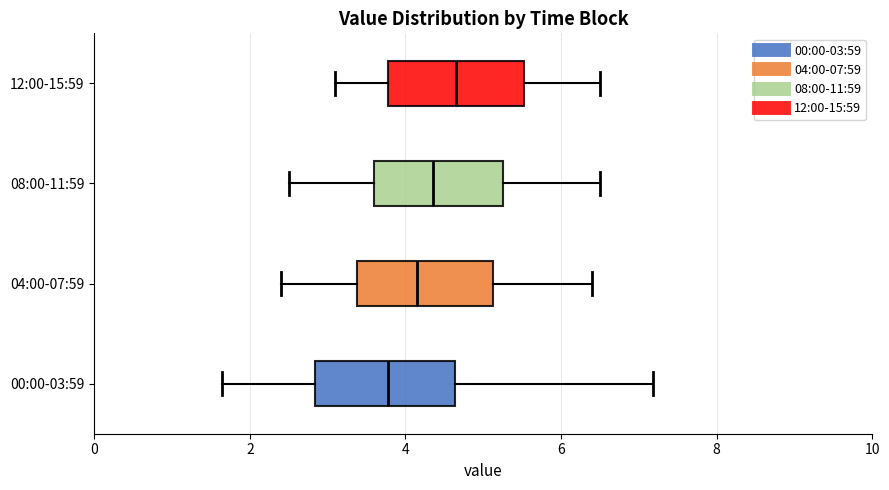

Reading bottom to top, transcribe this box plot: for each box, give where its median line is, the range the box spans, and where its two whiskers end, as read against the x-axis. The values are not printed on the chart, so give them approximately, as read against the axis.

00:00-03:59: median 3.8, box 2.8 to 4.6, whiskers 1.6 to 7.2
04:00-07:59: median 4.2, box 3.4 to 5.2, whiskers 2.4 to 6.4
08:00-11:59: median 4.4, box 3.6 to 5.2, whiskers 2.6 to 6.6
12:00-15:59: median 4.6, box 3.8 to 5.6, whiskers 3.2 to 6.6